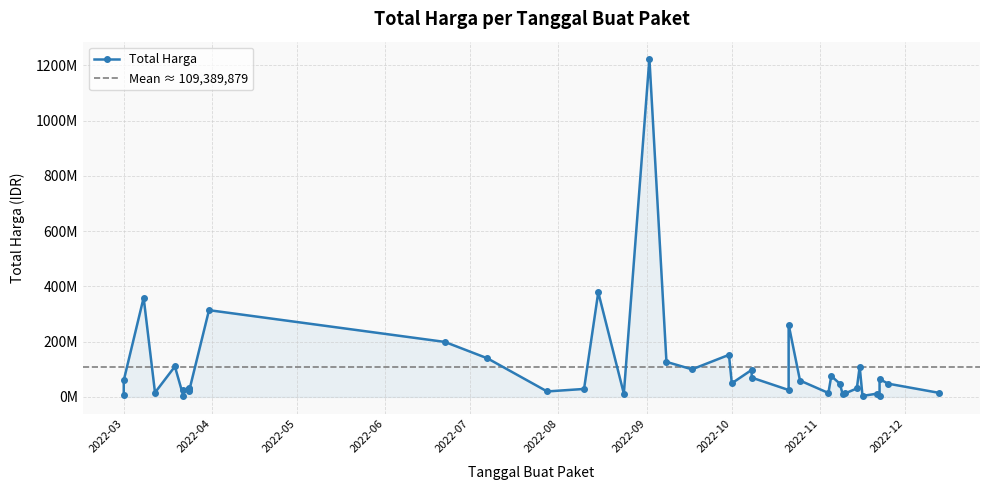

What is the minimum value shown in the chart?

2395750